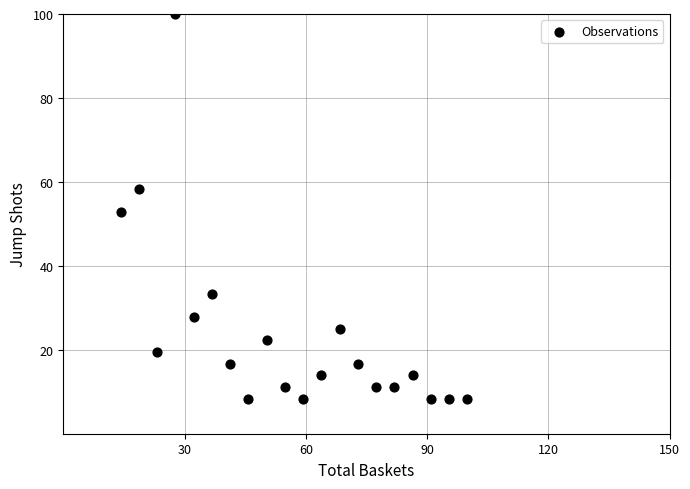

What is the range of Y values (max minus min)?

91.7